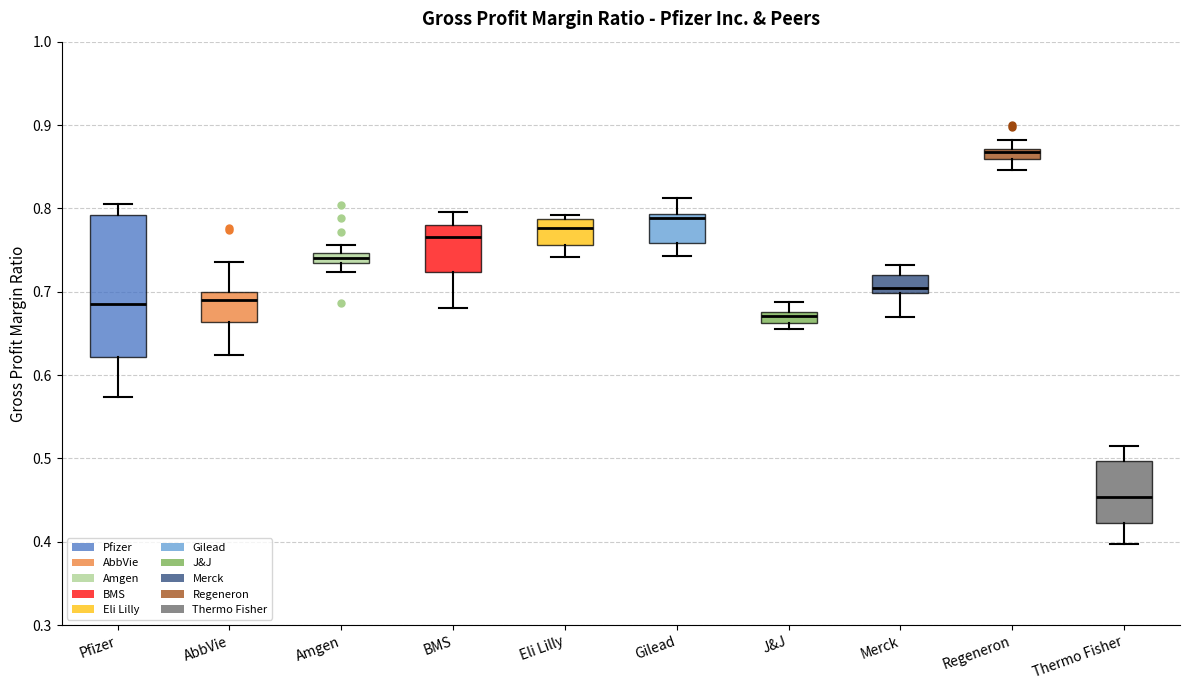

Comparing the boxes themselves (not the whiskers), which one is the tallest?

Pfizer